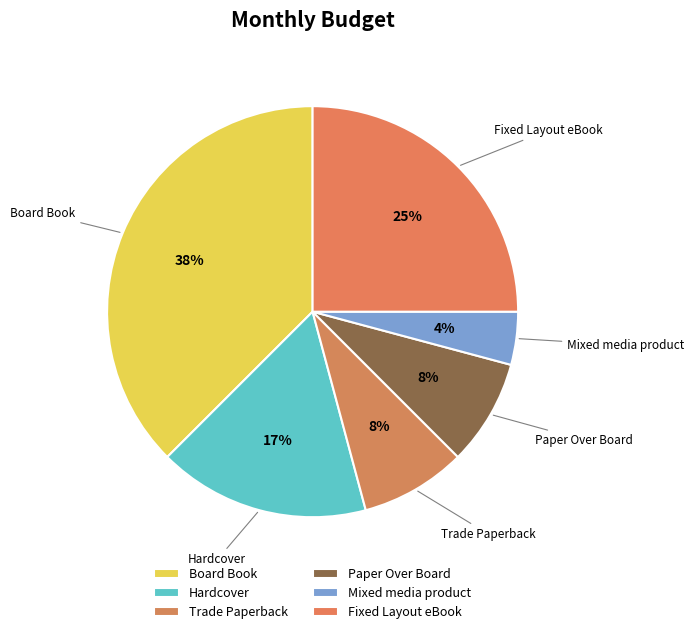

Rank the categories by value from highest to lowest.

Board Book, Fixed Layout eBook, Hardcover, Trade Paperback, Paper Over Board, Mixed media product